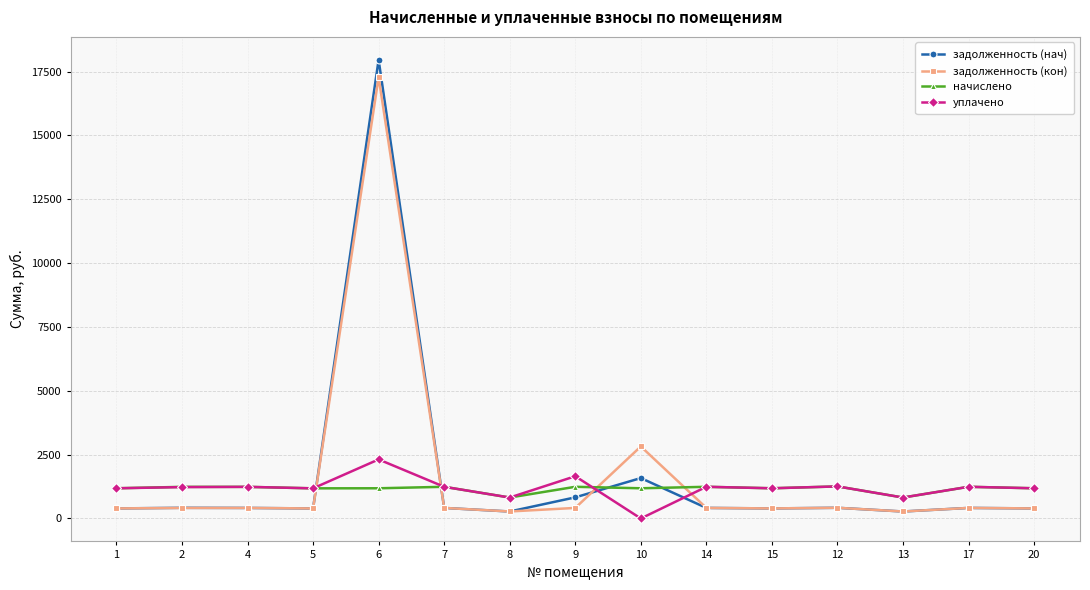

What is the value of the уплачено point at the 2nd from the left?

1229.0